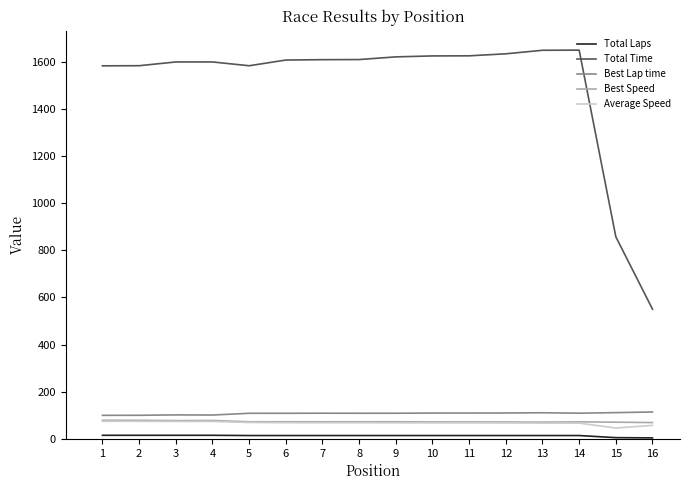

Which series has the largest range (max minus min)?

Total Time